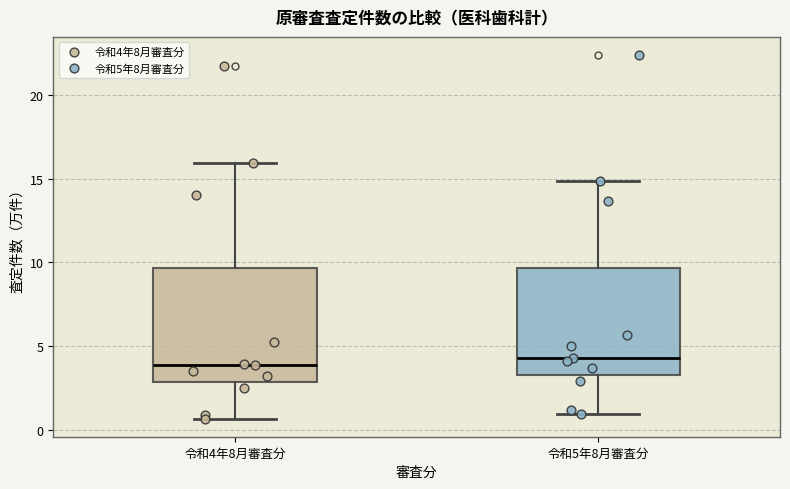

Where is the upper edge of the box for 令和5年8月審査分 on the y-axis? The values are not printed on the chart, so give them approximately, as read against the axis.

9.5